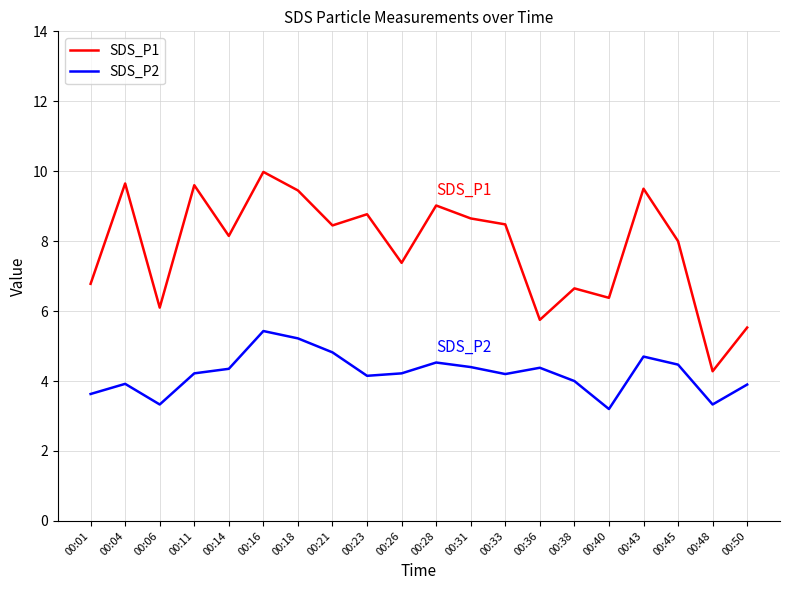

What are all the series names shown in the legend?

SDS_P1, SDS_P2